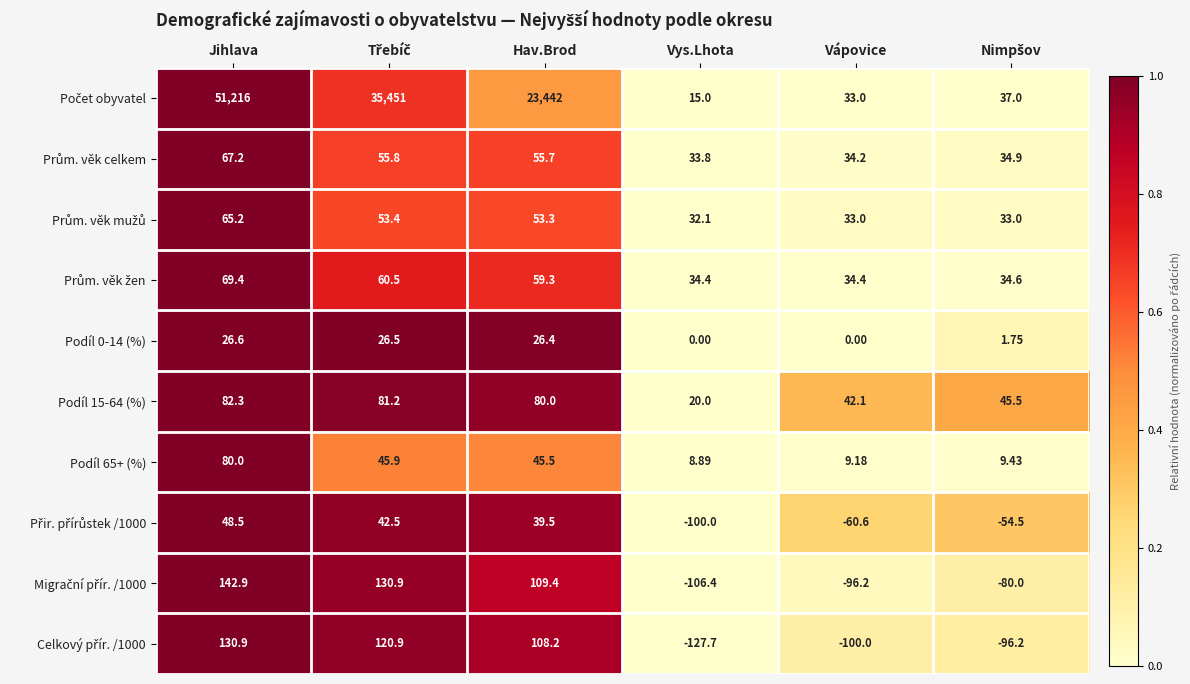

At which label is Podíl 65+ (%) closest to 44?

Hav.Brod